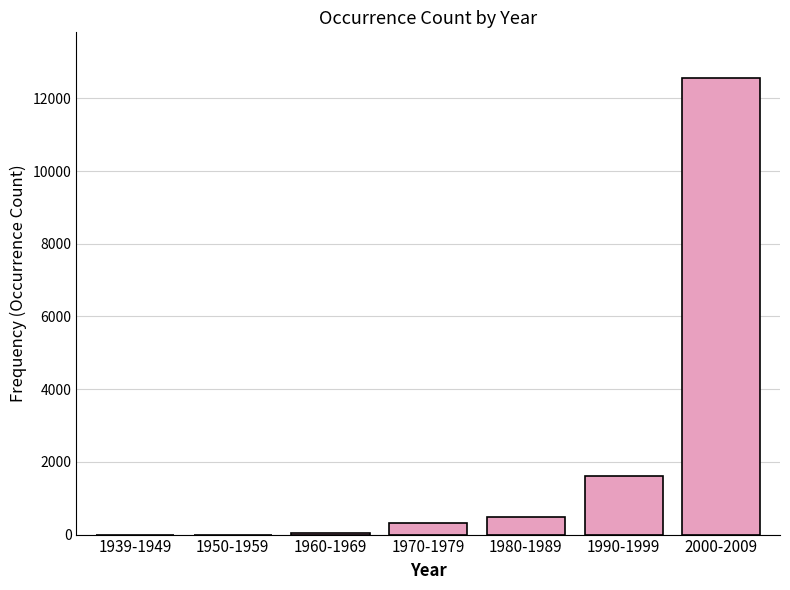

At which label is the value closest to 6280?

1990-1999